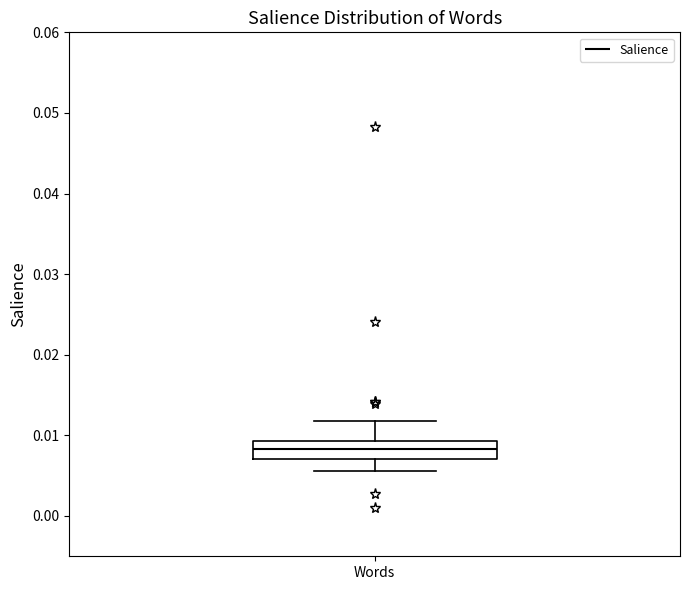

Where does the lower whisker of the box for Words end on the y-axis? The values are not printed on the chart, so give them approximately, as read against the axis.

0.006